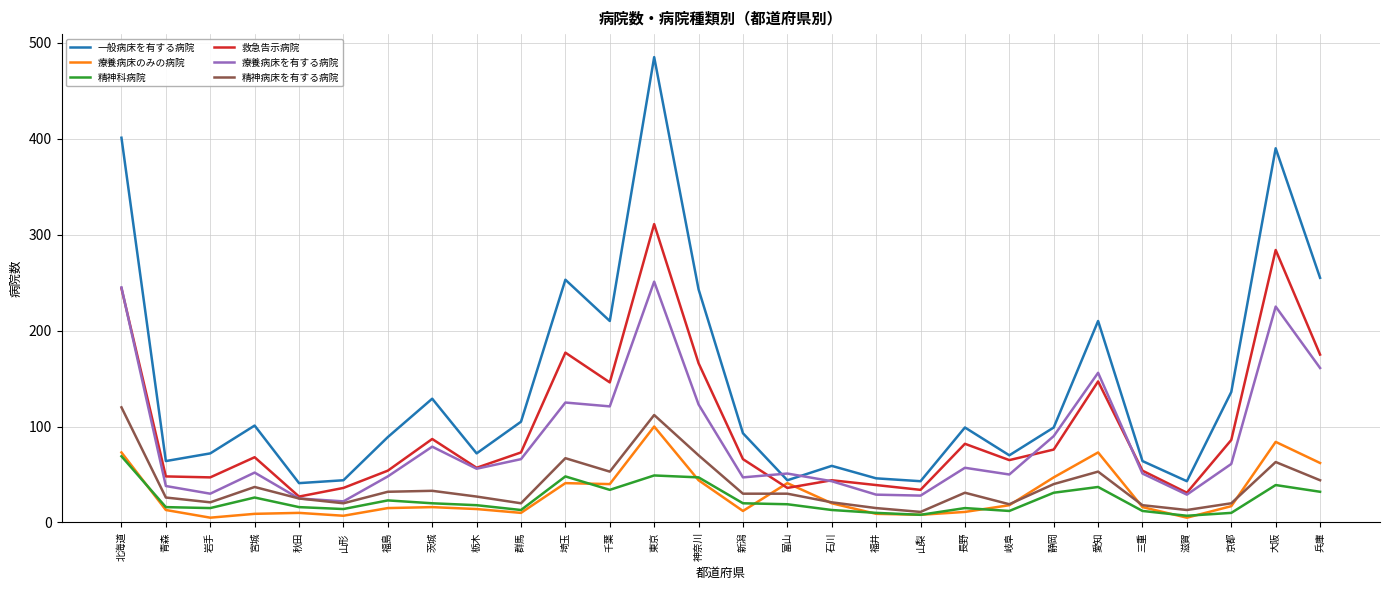

What position from the left is 埼玉?

11